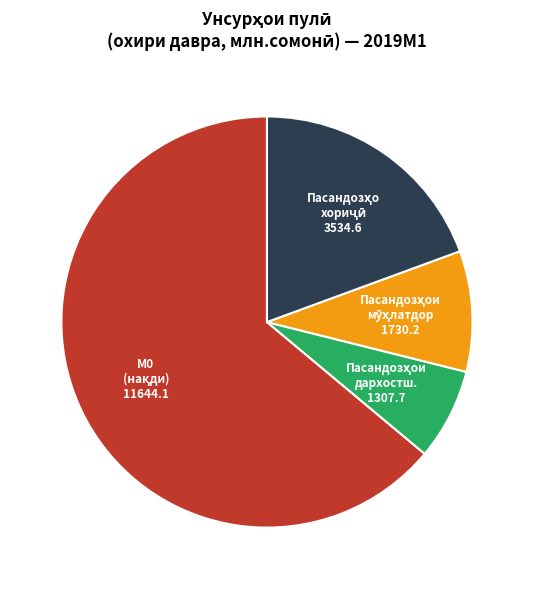

Is there a majority slice in this chart?

Yes